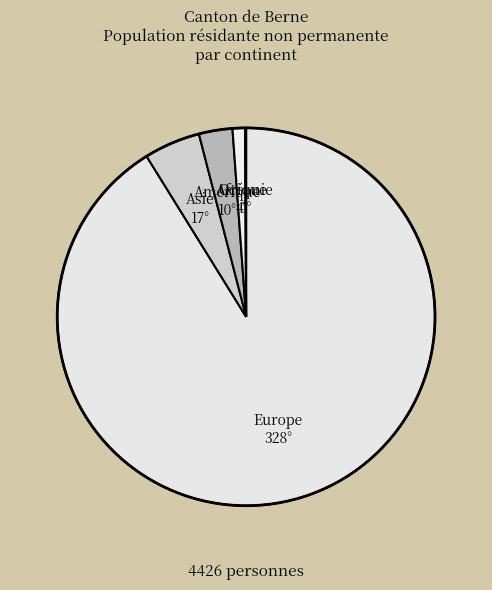

Which category has the biggest portion of the pie?

Europe